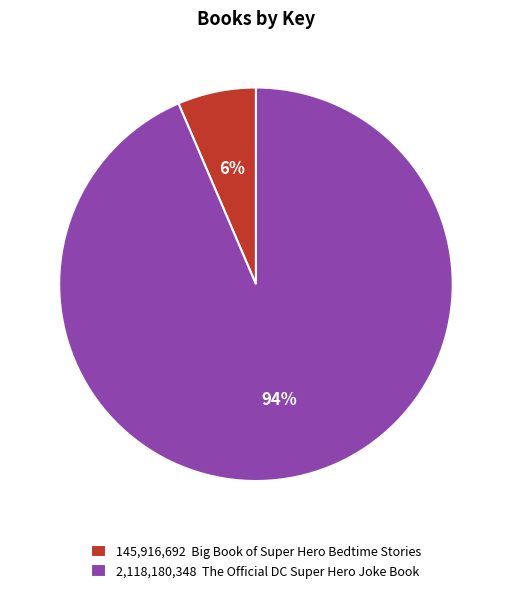

Which category accounts for the majority?

2,118,180,348 The Official DC Super Hero Joke Book